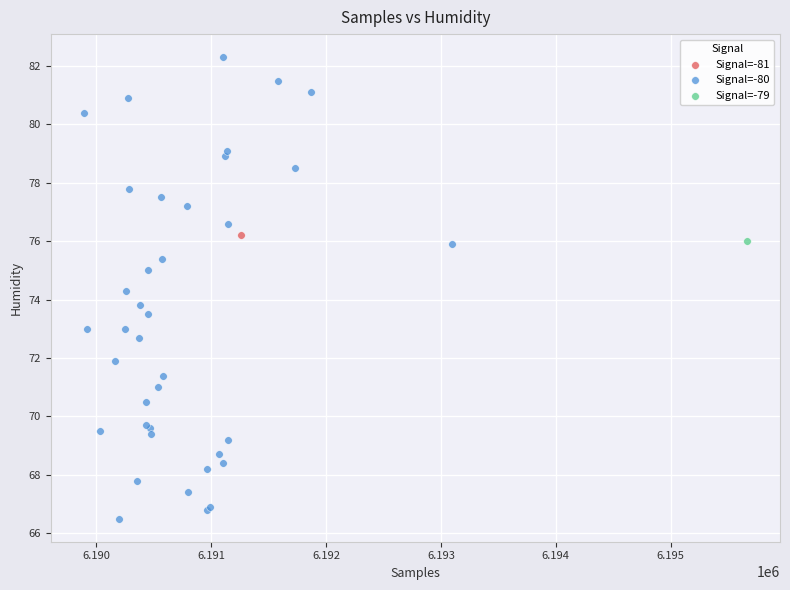

What are all the series names shown in the legend?

Signal=-81, Signal=-80, Signal=-79